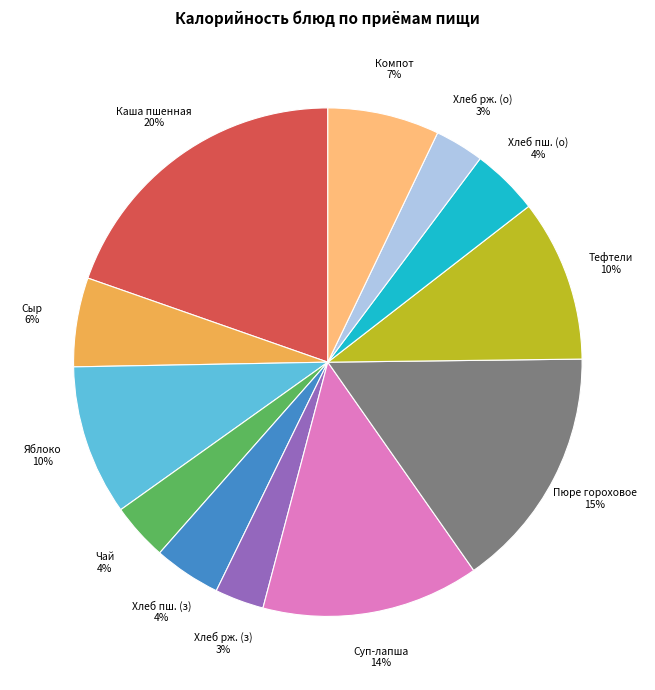

Count the number of slices in the pie.

12